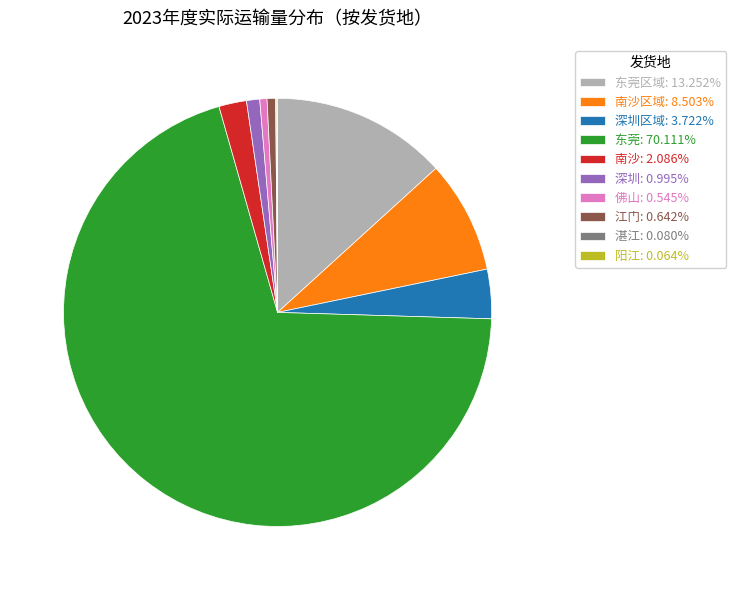

What is the ratio of the value at 深圳区域: 3.722% to the value at 东莞区域: 13.252%?

0.3